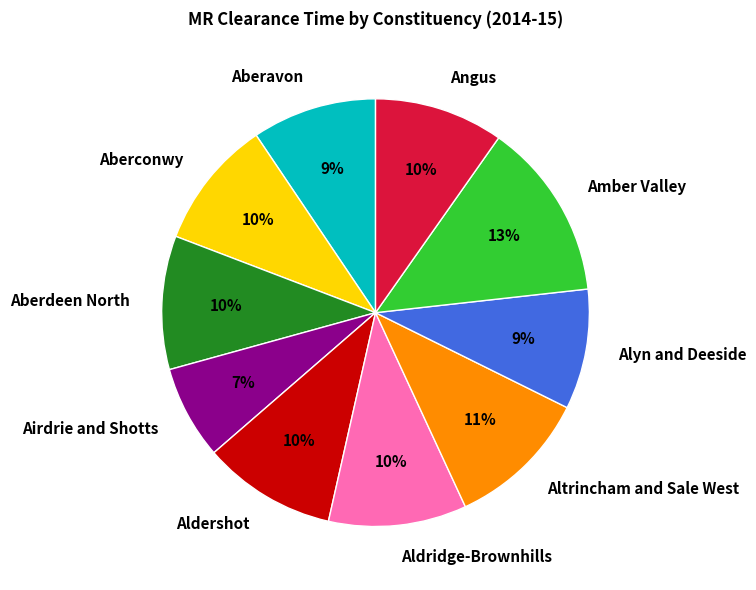

Is the sum of Angus and Alyn and Deeside greater than half?

No